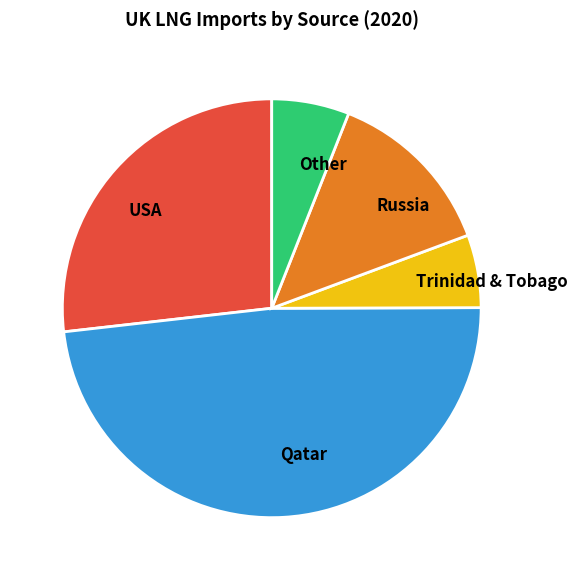

Is there a majority slice in this chart?

No